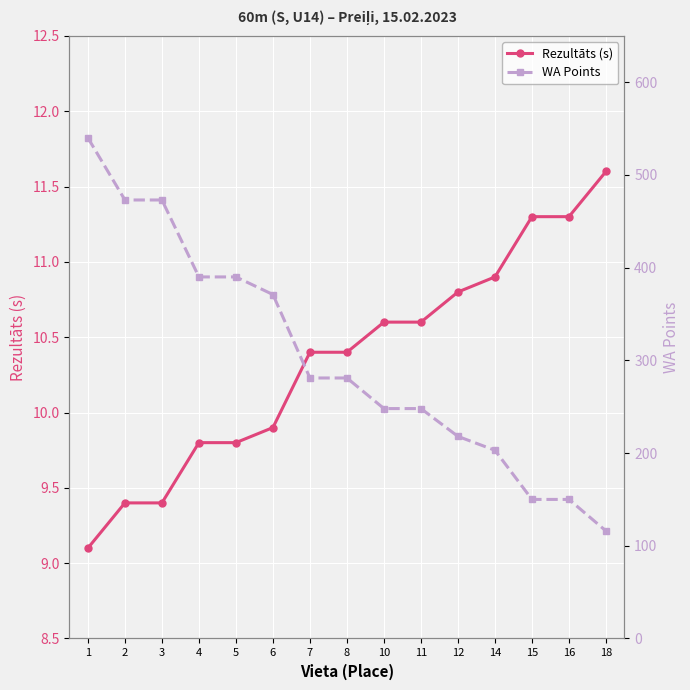

Rank the series at 14 from highest to lowest value.

WA Points, Rezultāts (s)